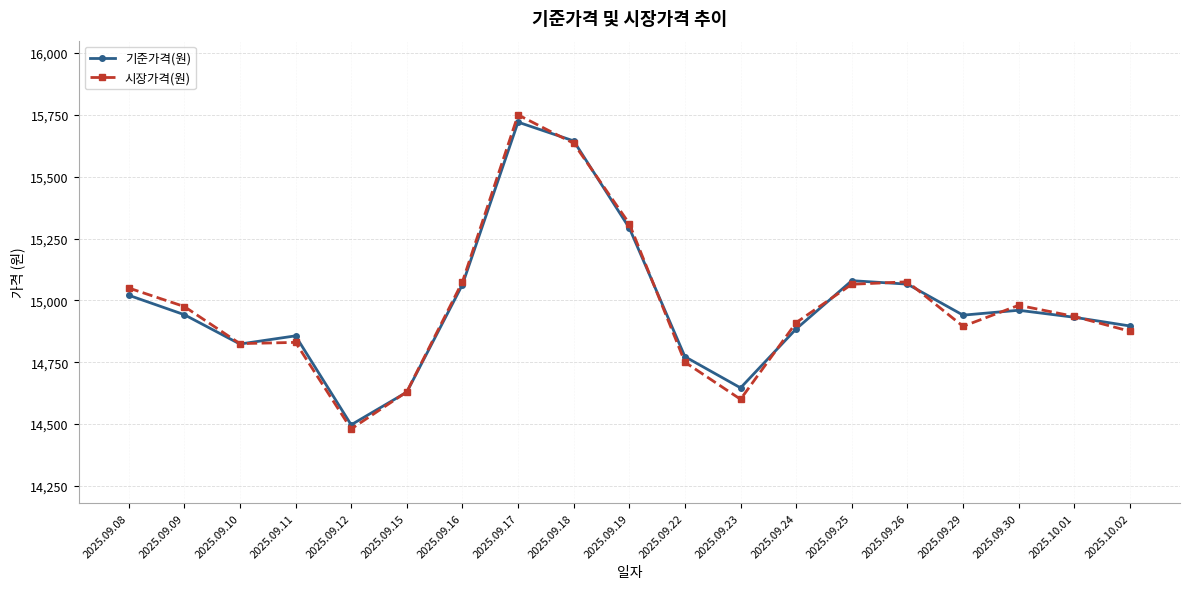

The value of 시장가격(원) at 2025.09.25 is 27046.6. True or false?

False